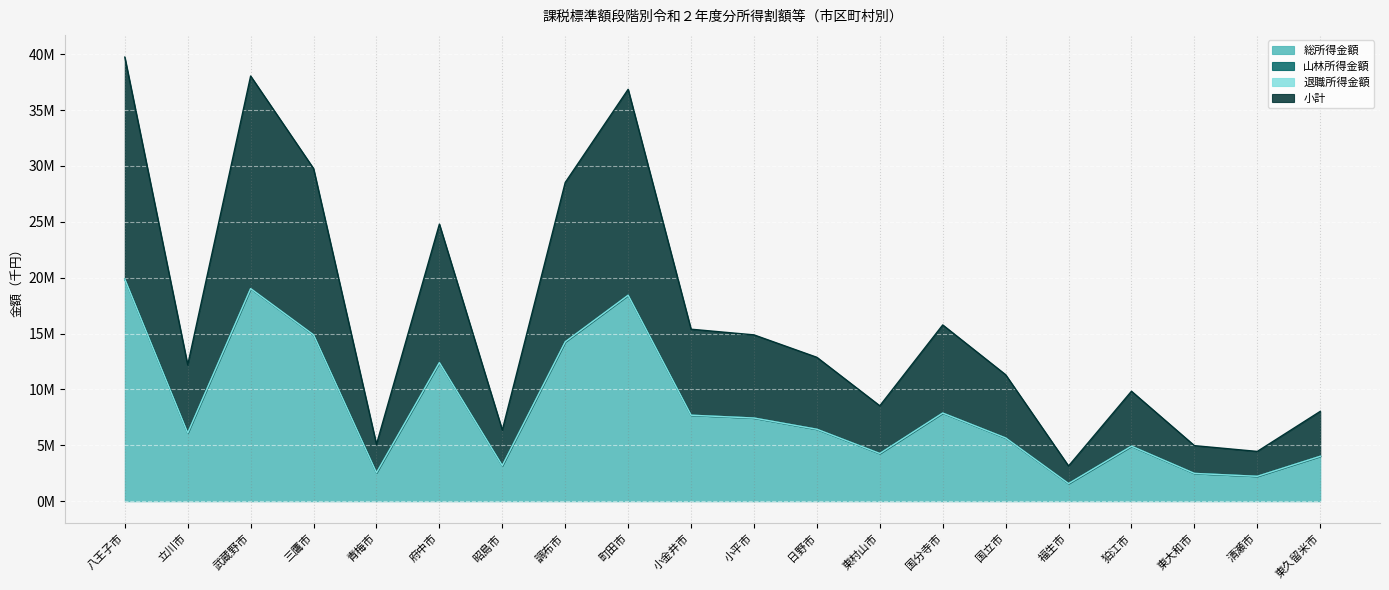

What is the lowest value of the 総所得金額 series?

1575522